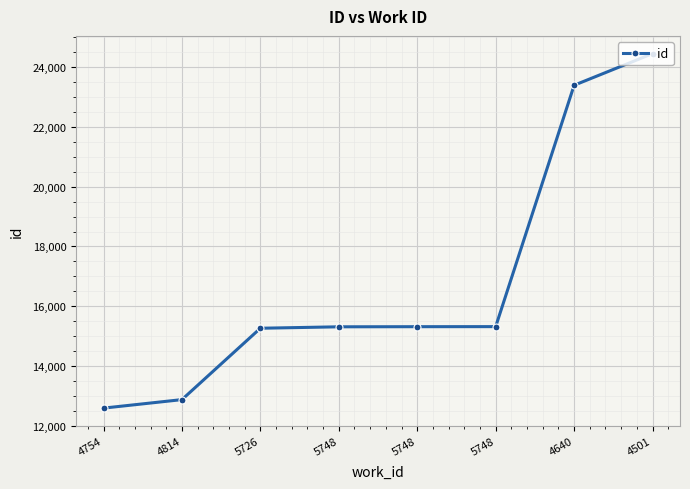

At which category does the chart reach its minimum across all series?

4754